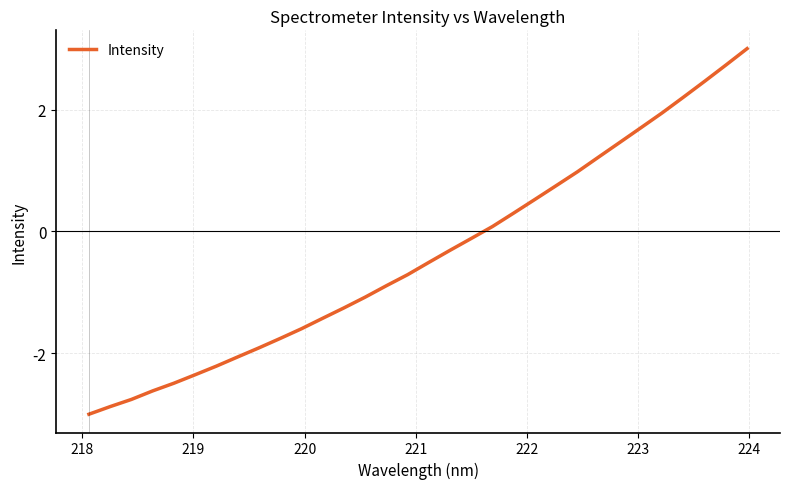

What is the smallest value displayed?

-3.0